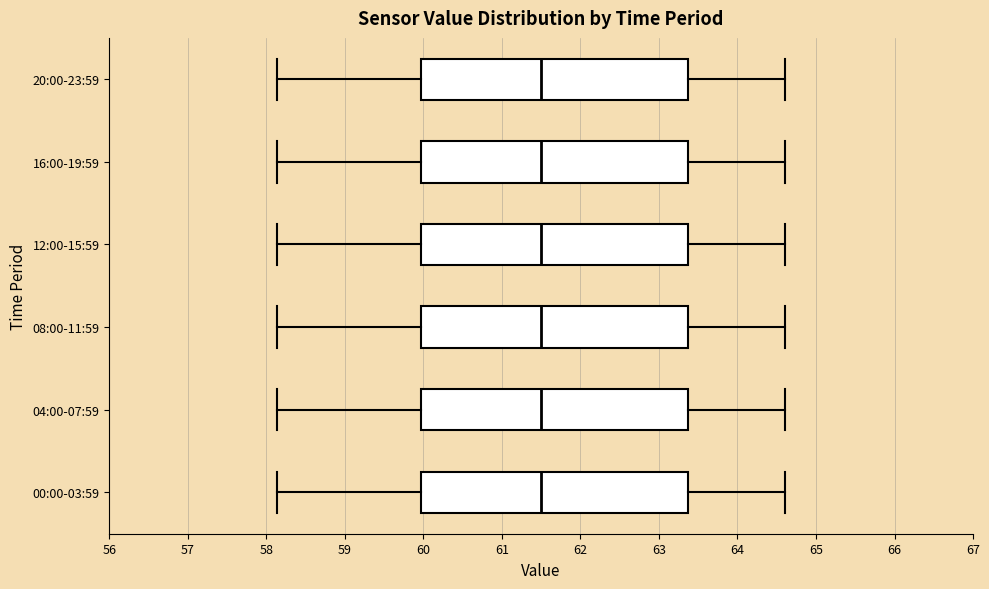

Where does the right whisker of the box for 12:00-15:59 end on the x-axis? The values are not printed on the chart, so give them approximately, as read against the axis.

64.6